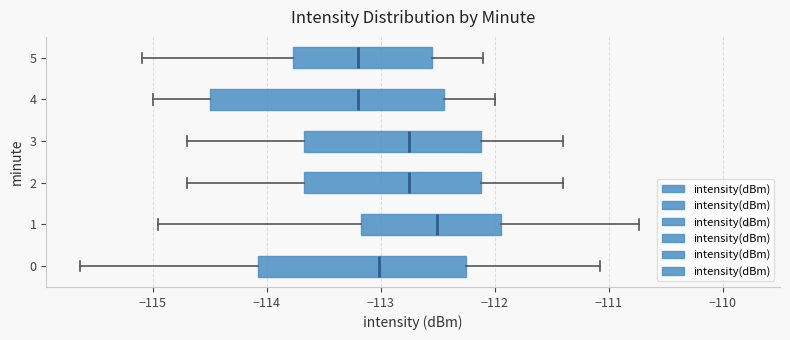

Where does the right whisker of the box at y = 1 end on the x-axis? The values are not printed on the chart, so give them approximately, as read against the axis.

-110.7